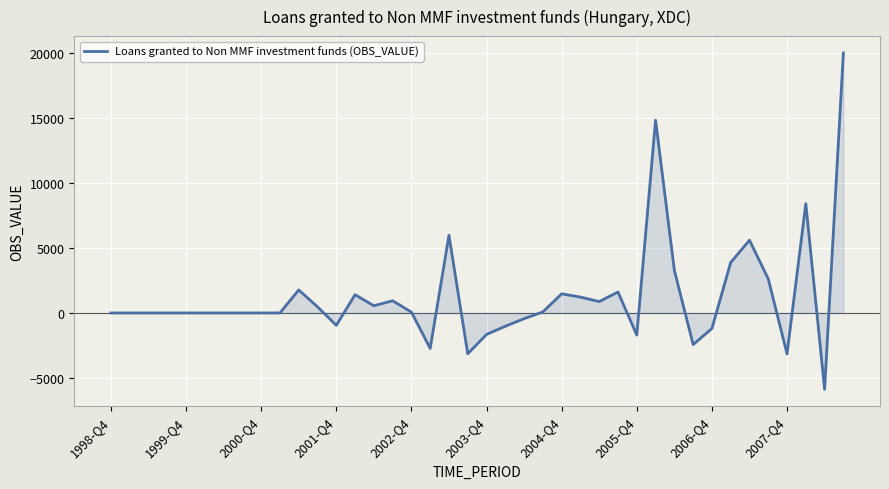

What is the greatest value displayed?

20029